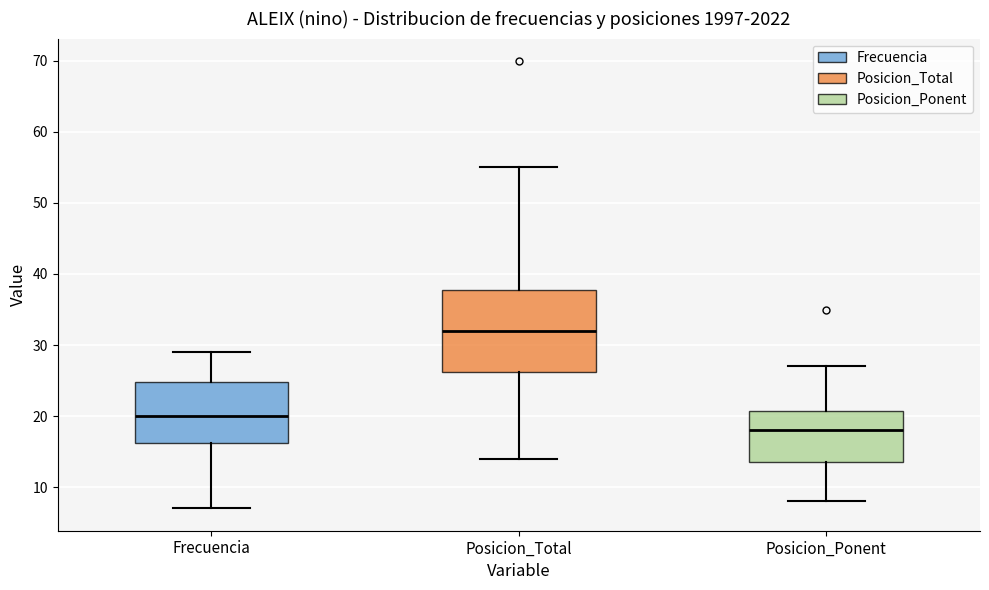

Reading left to right, transcribe this box plot: for each box, give where its median line is, the range the box spans, and where its two whiskers end, as read against the y-axis. The values are not printed on the chart, so give them approximately, as read against the axis.

Frecuencia: median 20, box 16 to 25, whiskers 7 to 29
Posicion_Total: median 32, box 26 to 38, whiskers 14 to 55
Posicion_Ponent: median 18, box 14 to 21, whiskers 8 to 27